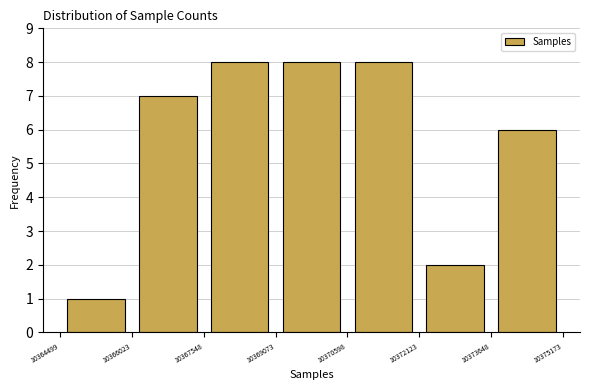

Reading left to right, list every bar in this chart as the range it spans on the x-axis followed by its height. The values are not printed on the chart, so give them approximately, as read against the axis.

10364499 to 10366023: 1
10366023 to 10367548: 7
10367548 to 10369073: 8
10369073 to 10370598: 8
10370598 to 10372123: 8
10372123 to 10373648: 2
10373648 to 10375173: 6